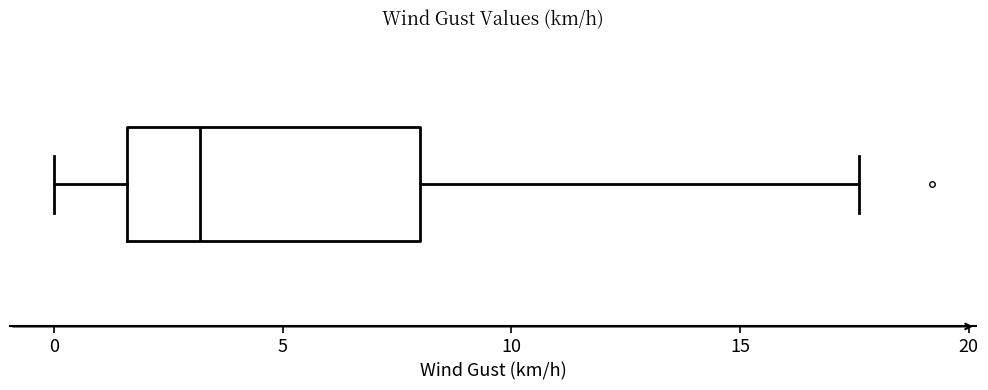

Transcribe this box plot: give where the median line is, the range the box spans, and where the two whiskers end, as read against the x-axis. The values are not printed on the chart, so give them approximately, as read against the axis.

median 3.0, box 1.5 to 8.0, whiskers 0.0 to 17.5